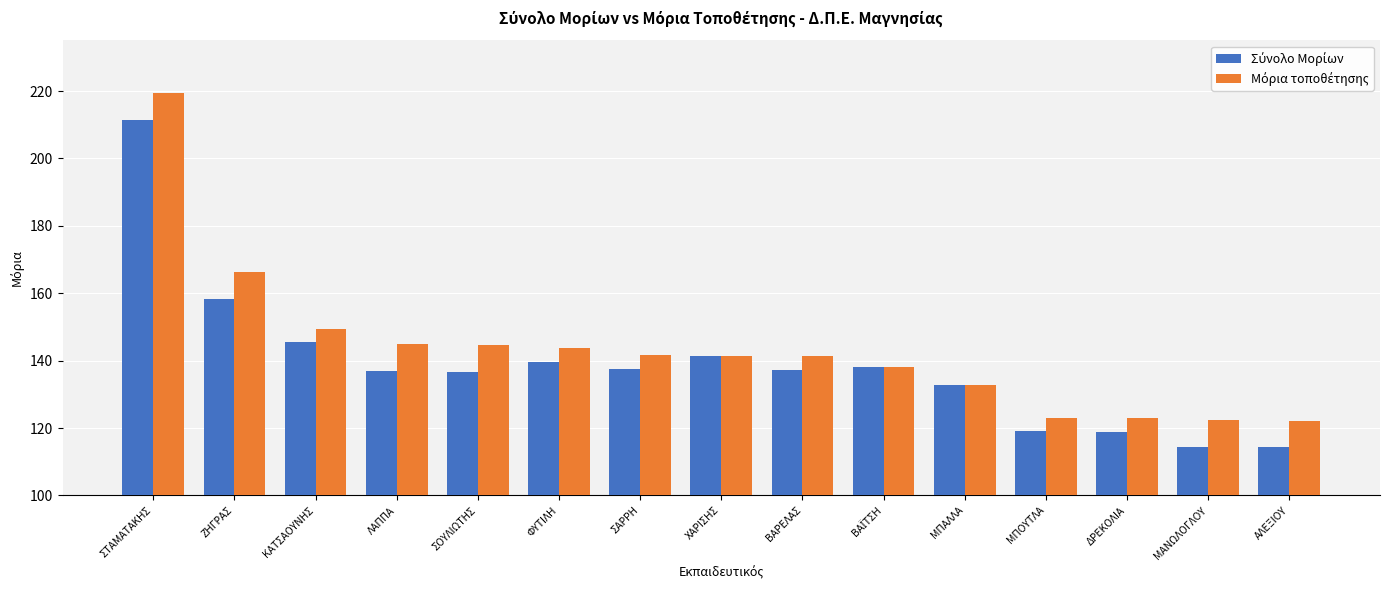

Are the bars horizontal?

No